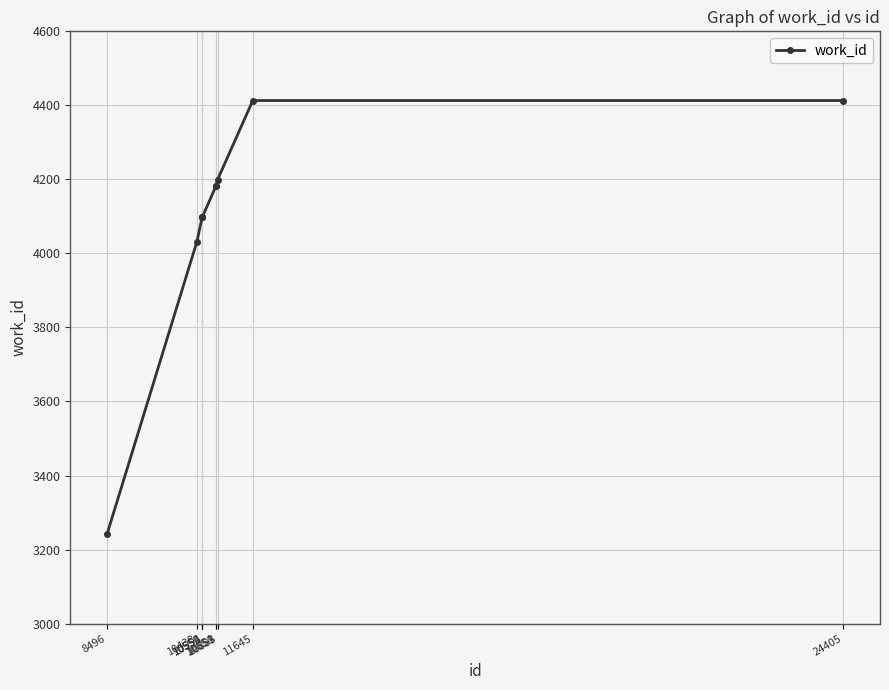

What is the minimum value shown in the chart?

3242